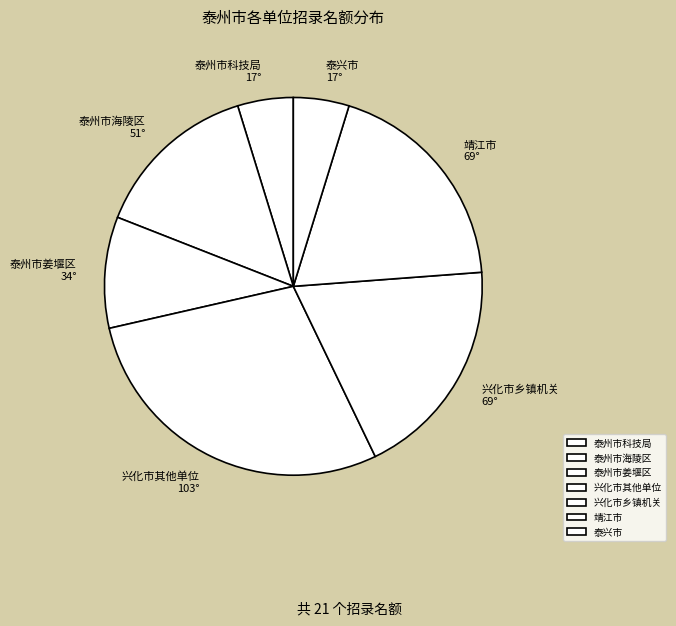

Between 兴化市其他单位 and 靖江市, which is larger?

兴化市其他单位